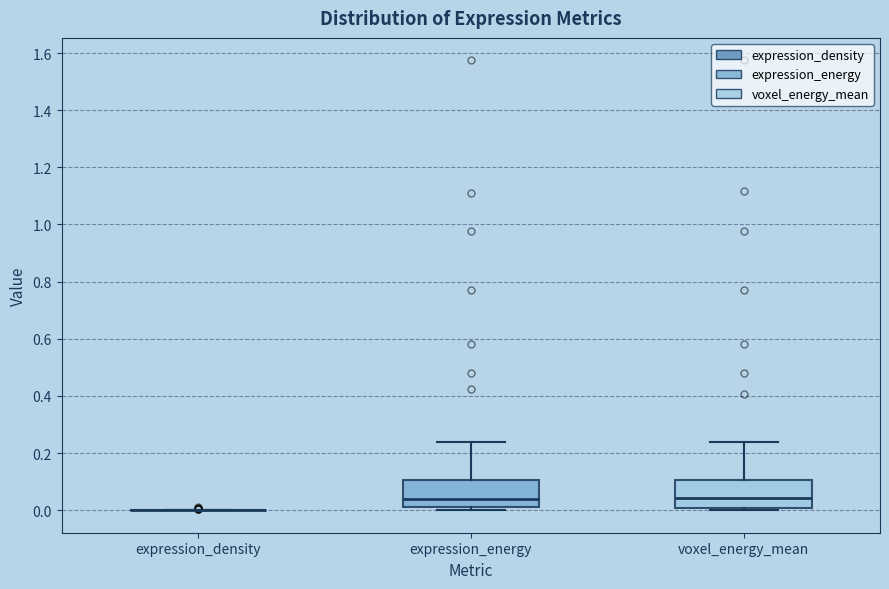

Where does the median line of the box for voxel_energy_mean sit on the y-axis? The values are not printed on the chart, so give them approximately, as read against the axis.

0.04